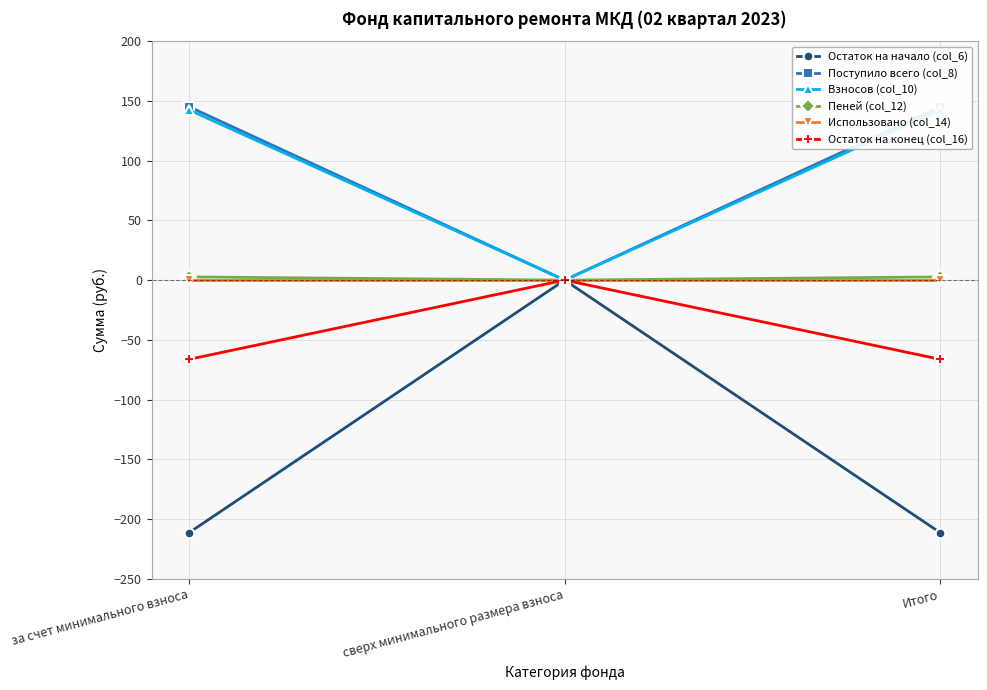

Which series has the largest range (max minus min)?

Остаток на начало (col_6)